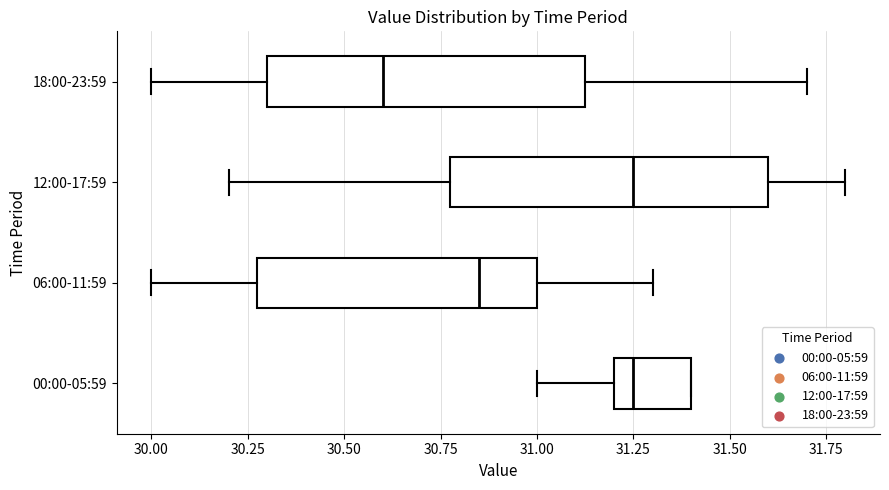

Reading bottom to top, read every box against the x-axis: the position of its median line, the range the box covers, and the ends of its whiskers. The values are not printed on the chart, so give them approximately, as read against the axis.

00:00-05:59: median 31.25, box 31.20 to 31.40, whiskers 31.00 to 31.40
06:00-11:59: median 30.85, box 30.30 to 31.00, whiskers 30.00 to 31.30
12:00-17:59: median 31.25, box 30.80 to 31.60, whiskers 30.20 to 31.80
18:00-23:59: median 30.60, box 30.30 to 31.15, whiskers 30.00 to 31.70